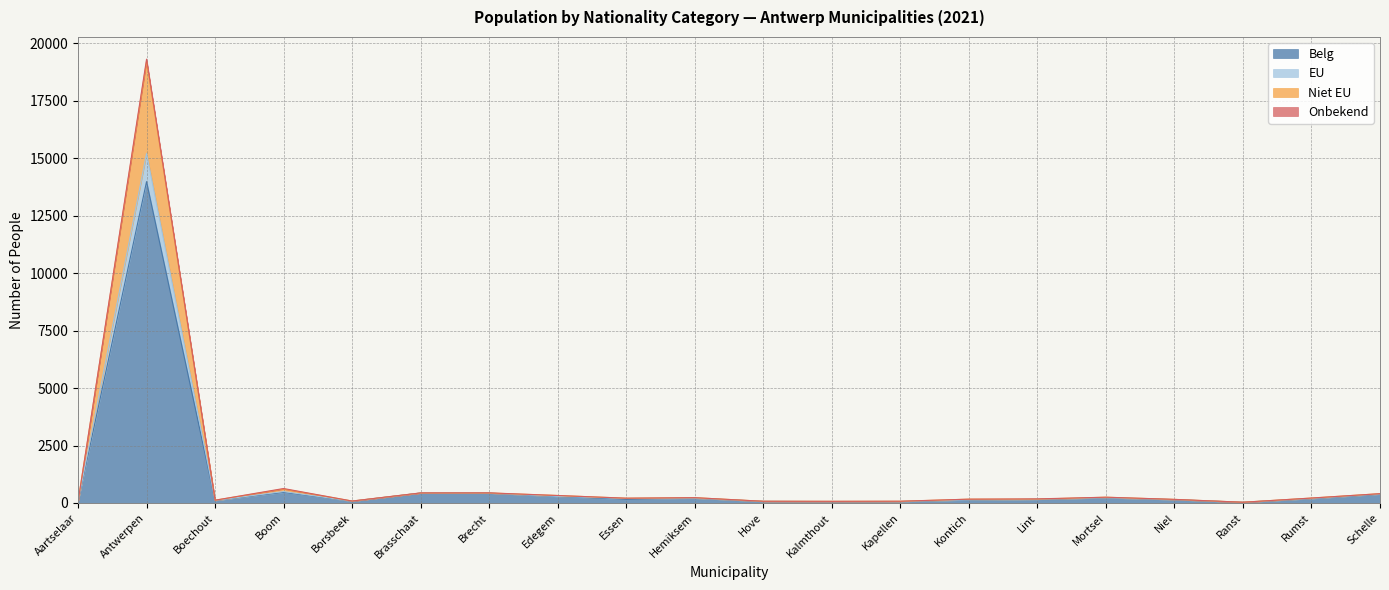

What is the maximum value for Belg?

13975